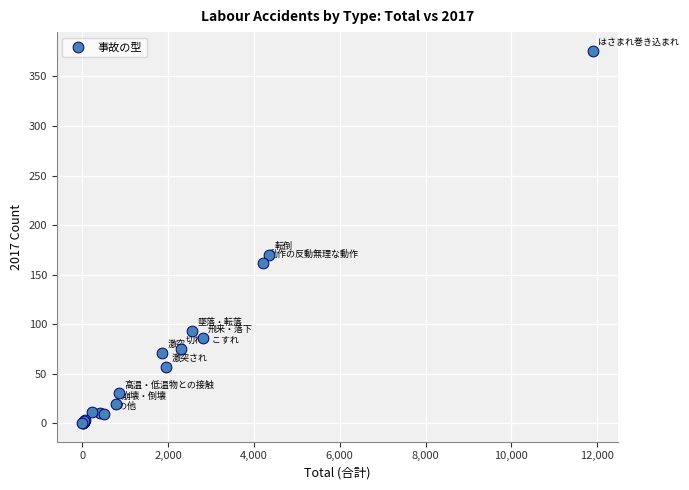

What Y value in the scatter plot is closest to 188?

170